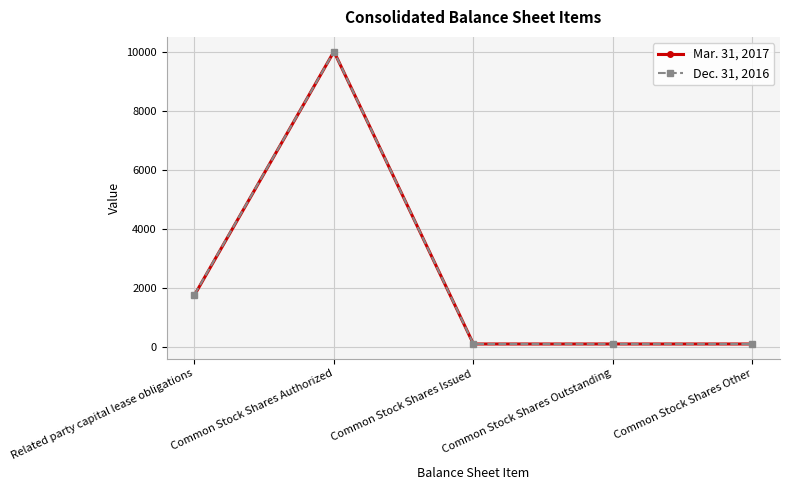

What is the difference between the Dec. 31, 2016 values at Related party capital lease obligations and Common Stock Shares Other?

1669